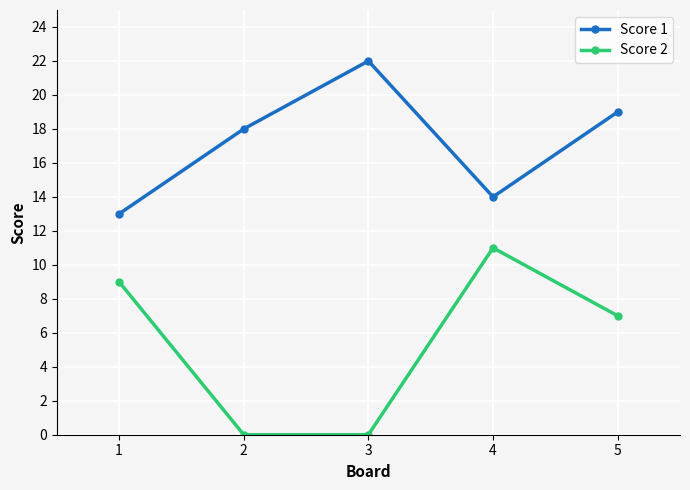

Reading left to right, list all the values displayed in this chart.

Score 1: 13	18	22	14	19
Score 2: 9	0	0	11	7